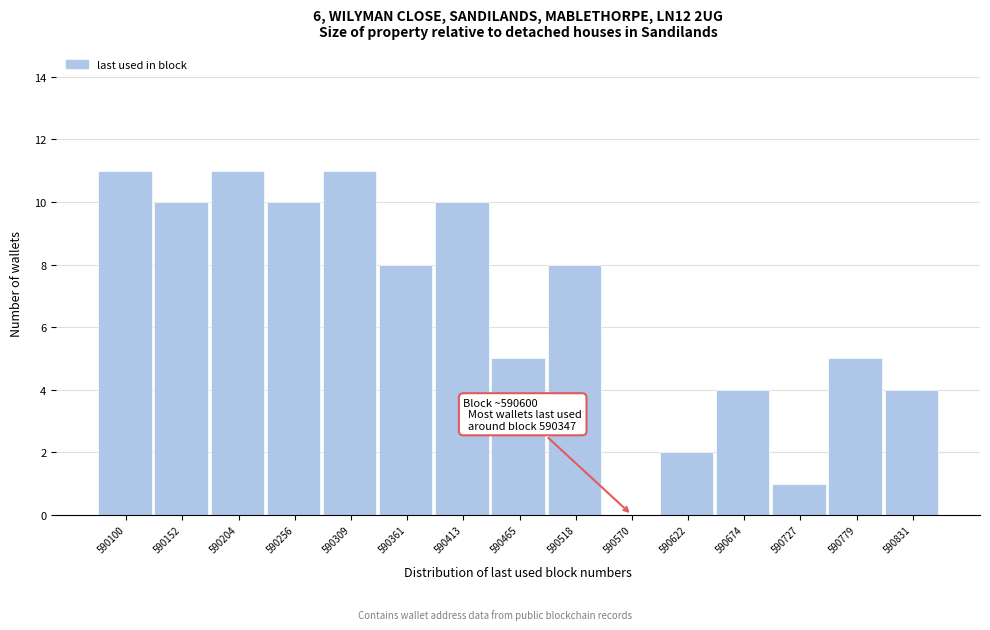

Reading right to left, what are all the values shown in this chart?

590831=4	590779=5	590727=1	590674=4	590622=2	590570=0	590518=8	590465=5	590413=10	590361=8	590309=11	590256=10	590204=11	590152=10	590100=11